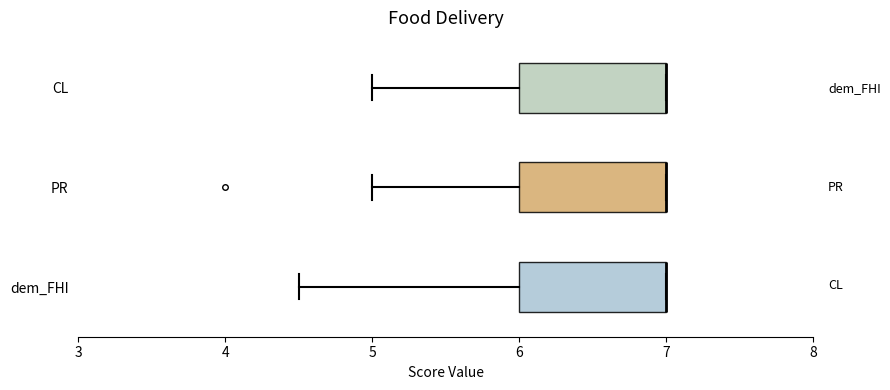

Where is the right edge of the box for CL on the x-axis? The values are not printed on the chart, so give them approximately, as read against the axis.

7.0